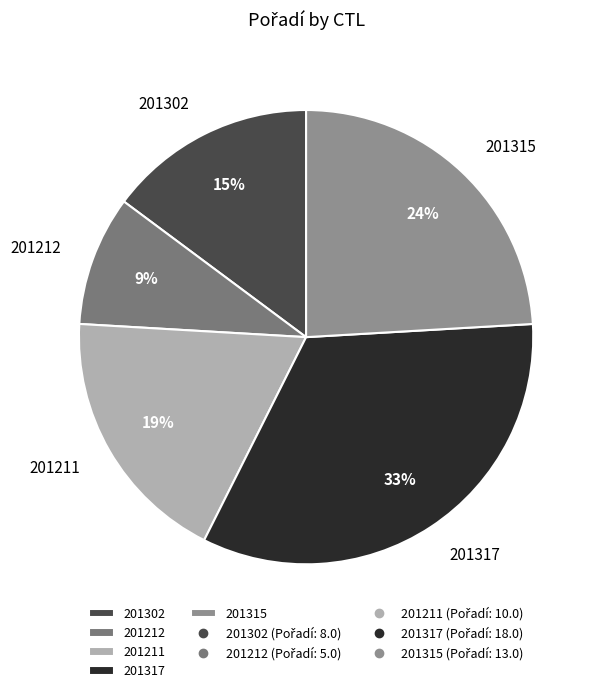

What percentage is the 201302 slice, to the nearest percent?

15%